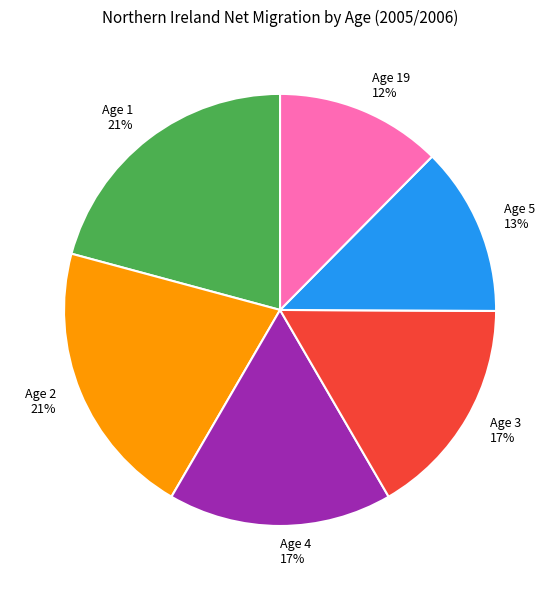

What is the ratio of the value at Age 3 17% to the value at Age 4 17%?

1.0